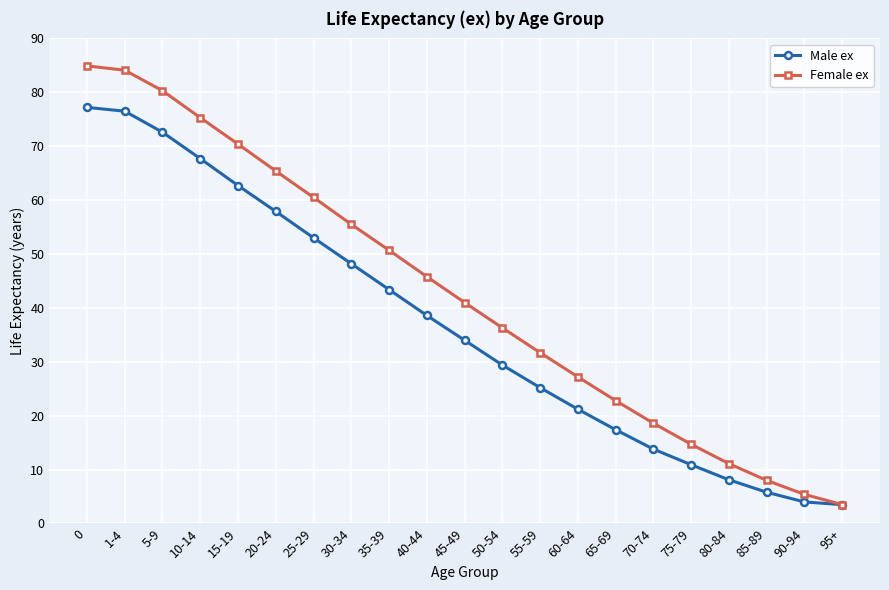

What is the label of the 4th point from the left?

10-14